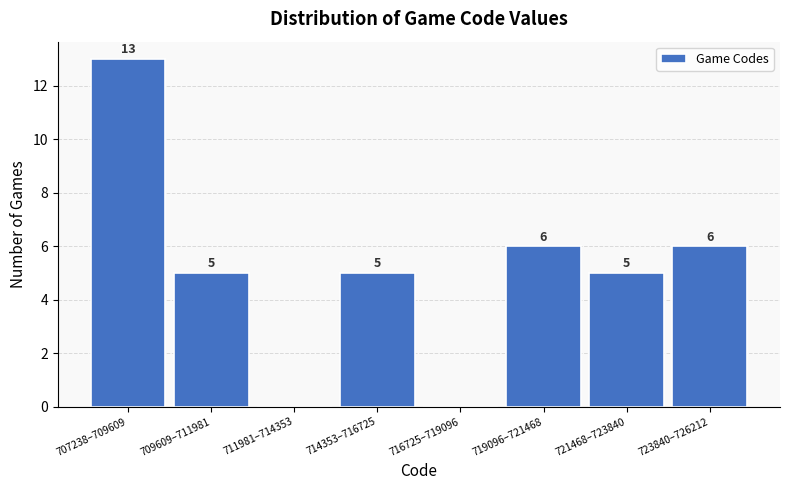

Reading left to right, list all the values displayed in this chart.

707238–709609=13	709609–711981=5	711981–714353=0	714353–716725=5	716725–719096=0	719096–721468=6	721468–723840=5	723840–726212=6